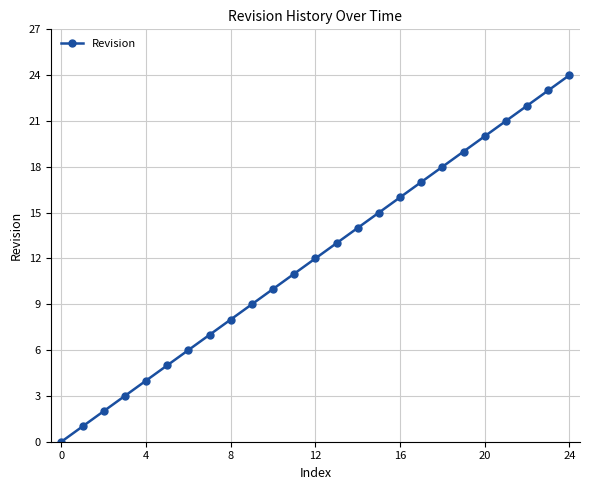

What is the maximum value shown in the chart?

24